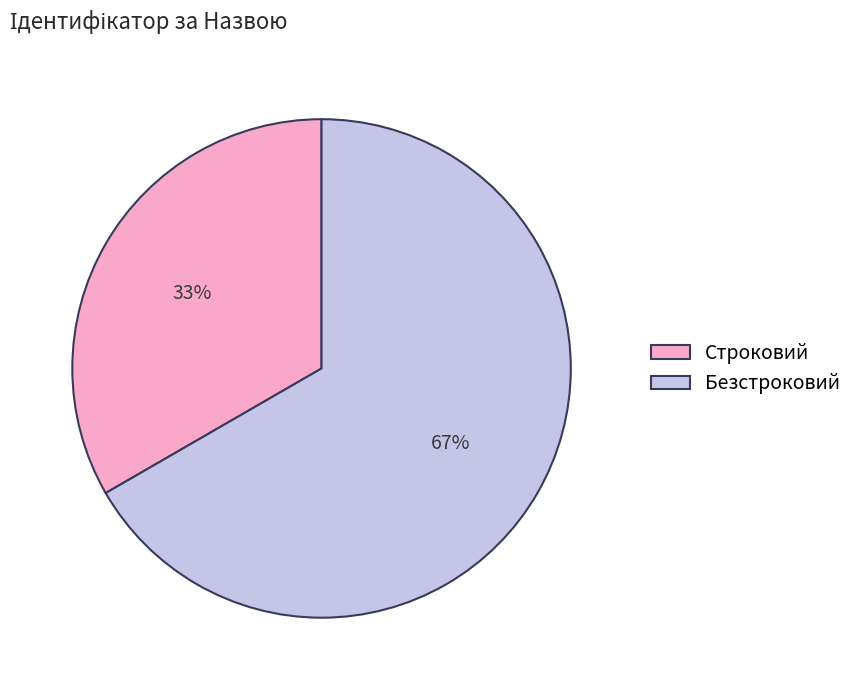

To the nearest percent, what percentage of the pie is Безстроковий?

67%